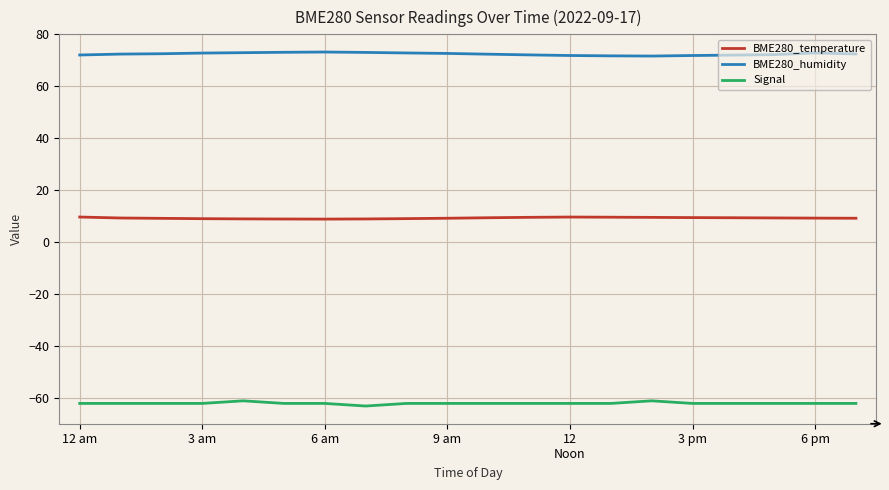

Rank the series by their average value, from lowest to highest.

Signal, BME280_temperature, BME280_humidity